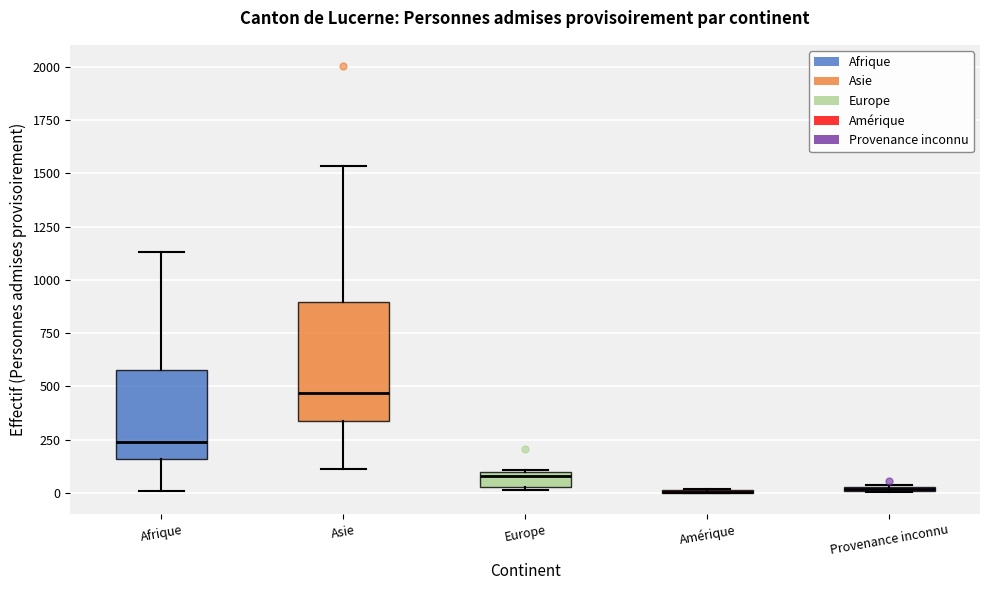

Comparing the boxes themselves (not the whiskers), which one is the tallest?

Asie